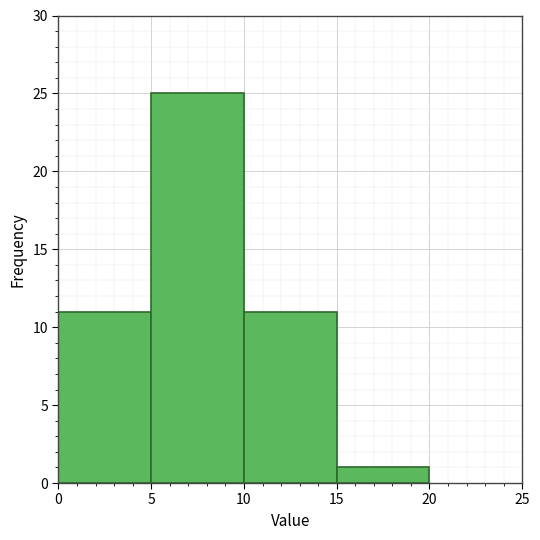

Reading left to right, transcribe this chart: for each bar, give the range it covers on the x-axis and its height. The values are not printed on the chart, so give them approximately, as read against the axis.

0 to 5: 11
5 to 10: 25
10 to 15: 11
15 to 20: 1